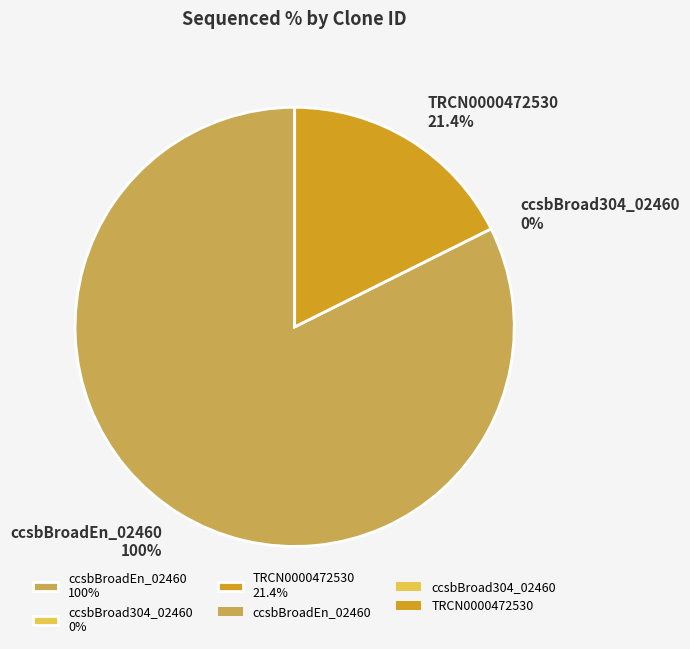

What percentage is the ccsbBroadEn_02460 slice, to the nearest percent?

82%